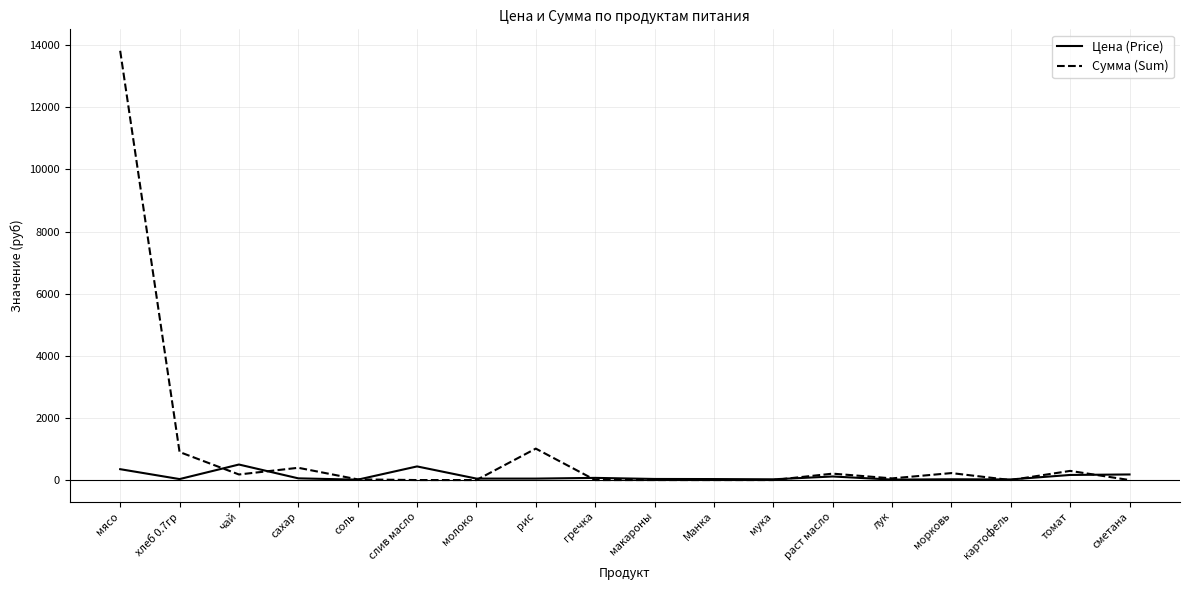

Which series has the widest spread of values?

Сумма (Sum)